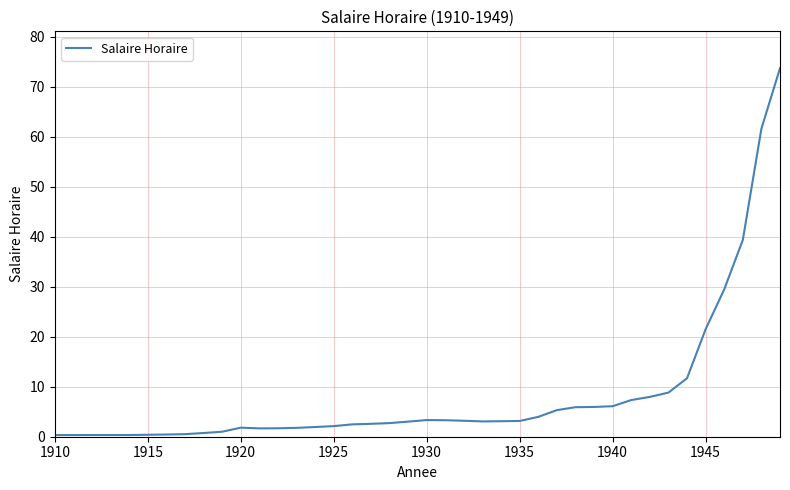

What is the maximum value shown in the chart?

73.7